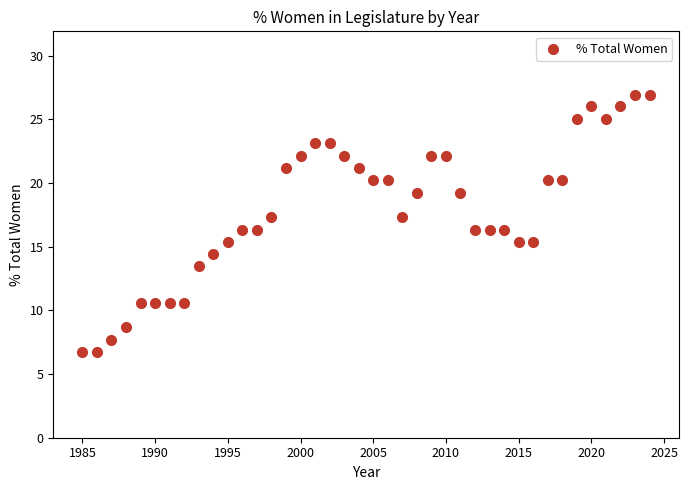

What is the range of Y values (max minus min)?

20.2